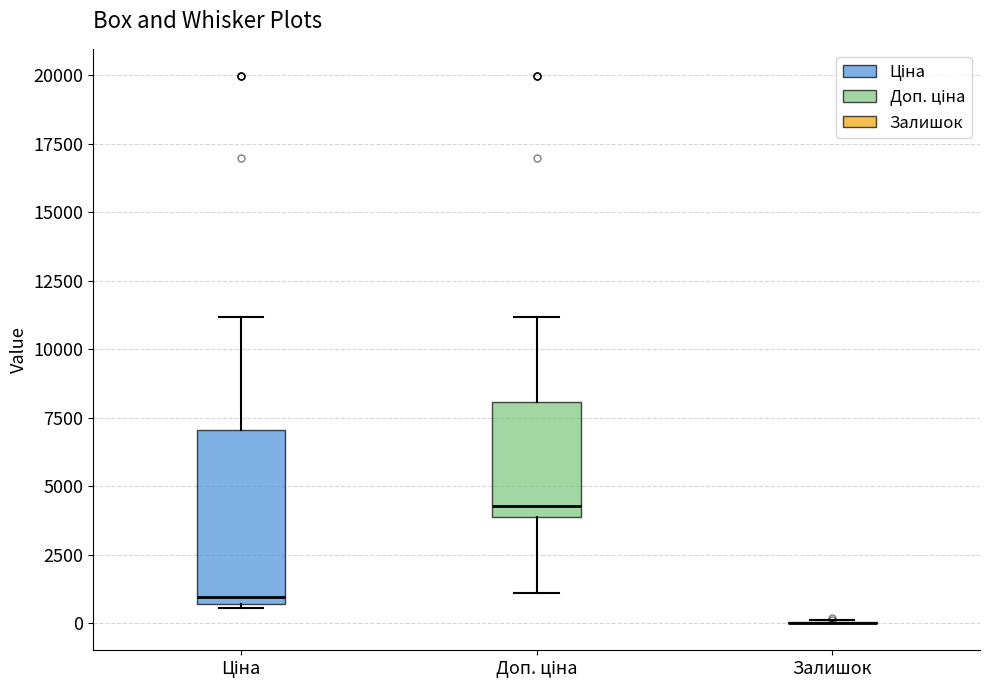

Reading left to right, read every box against the y-axis: the position of its median line, the range the box covers, and the ends of its whiskers. The values are not printed on the chart, so give them approximately, as read against the axis.

Ціна: median 1000, box 500 to 7000, whiskers 500 (just below the box's lower edge) to 11000
Доп. ціна: median 4500, box 4000 to 8000, whiskers 1000 to 11000
Залишок: box collapsed to a line at 0, whiskers 0 to 0